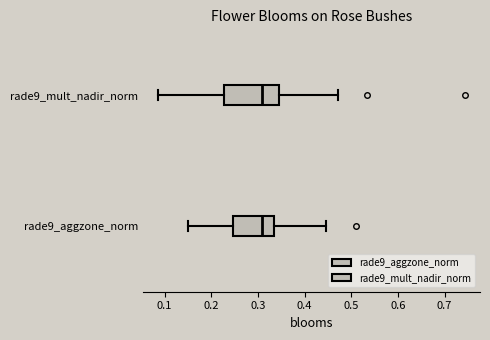

Reading bottom to top, transcribe this box plot: for each box, give where its median line is, the range the box spans, and where its two whiskers end, as read against the x-axis. The values are not printed on the chart, so give them approximately, as read against the axis.

rade9_aggzone_norm: median 0.31, box 0.25 to 0.33, whiskers 0.15 to 0.45
rade9_mult_nadir_norm: median 0.31, box 0.23 to 0.35, whiskers 0.09 to 0.47